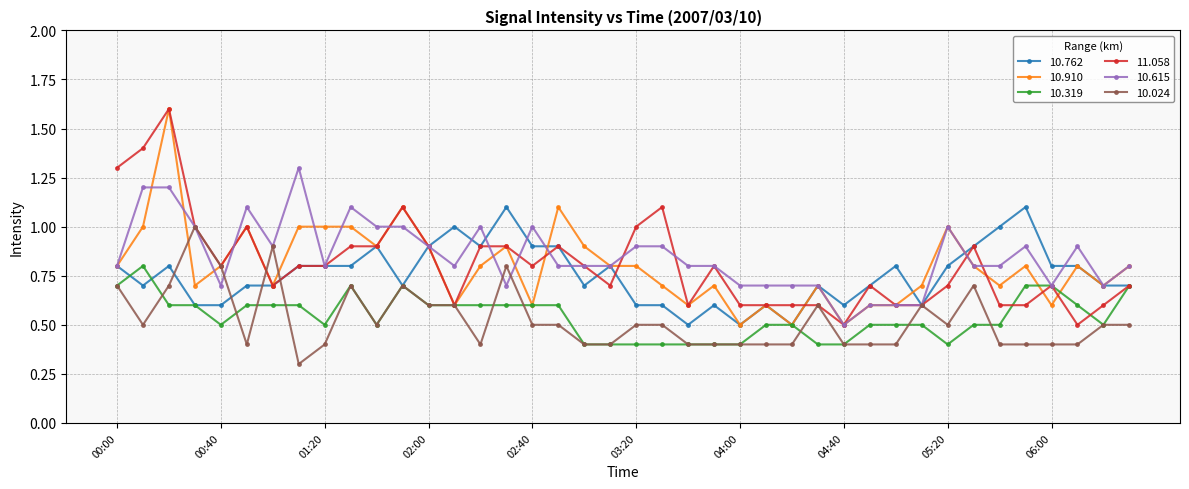

What is the value of the 10.319 point at the 28th from the left?

0.4